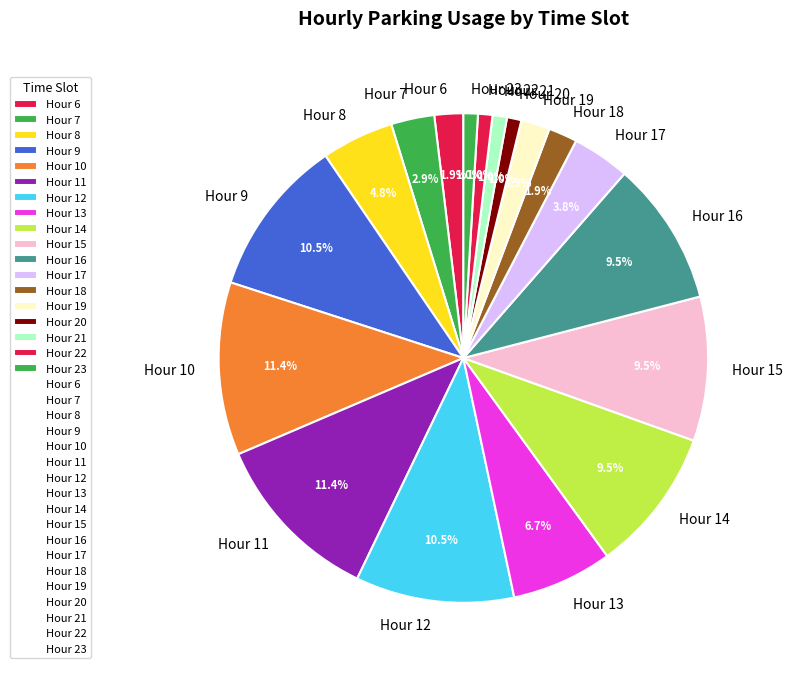

Is there any slice that represents more than half of the pie?

No